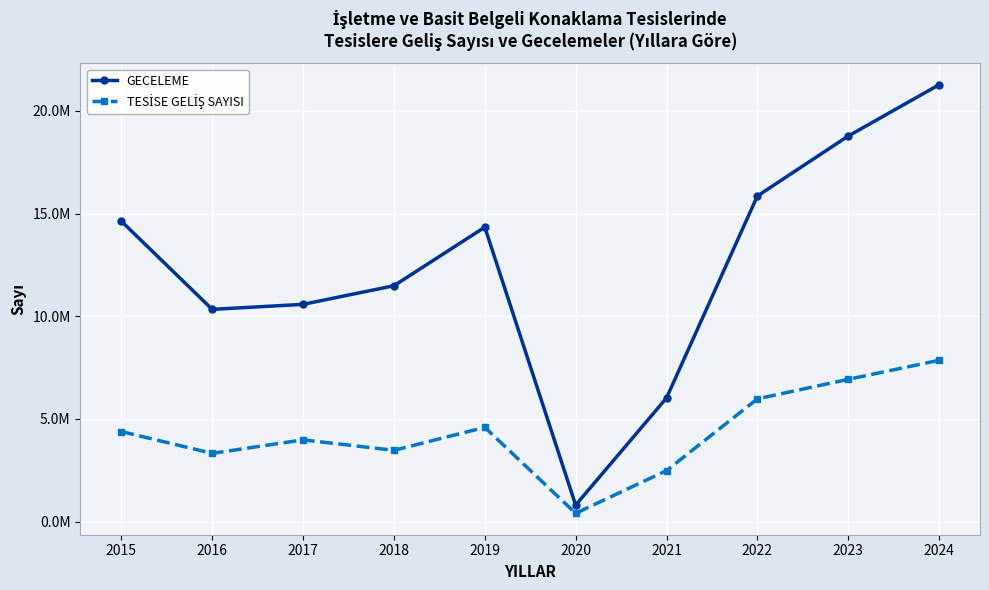

What is the difference between the GECELEME values at 2019 and 2015?

292211